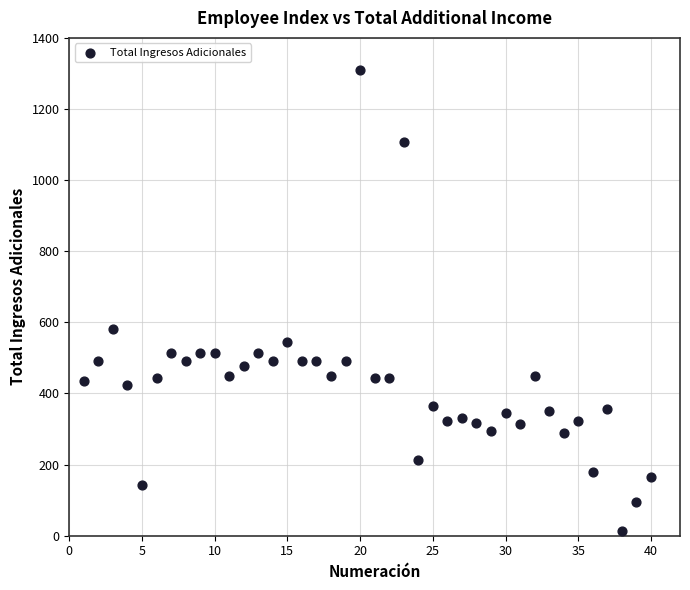

What Y value in the scatter plot is closest to 662?

581.0